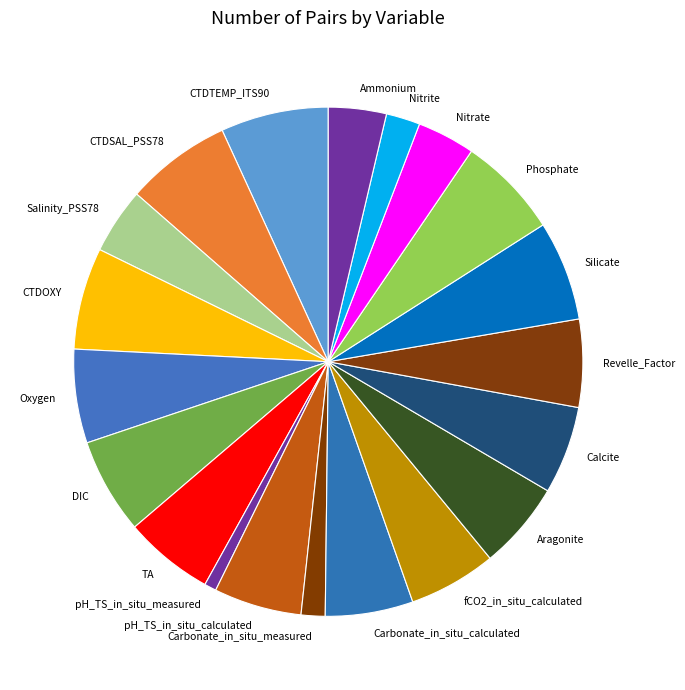

What is the ratio of the value at Carbonate_in_situ_measured to the value at Salinity_PSS78?

0.4